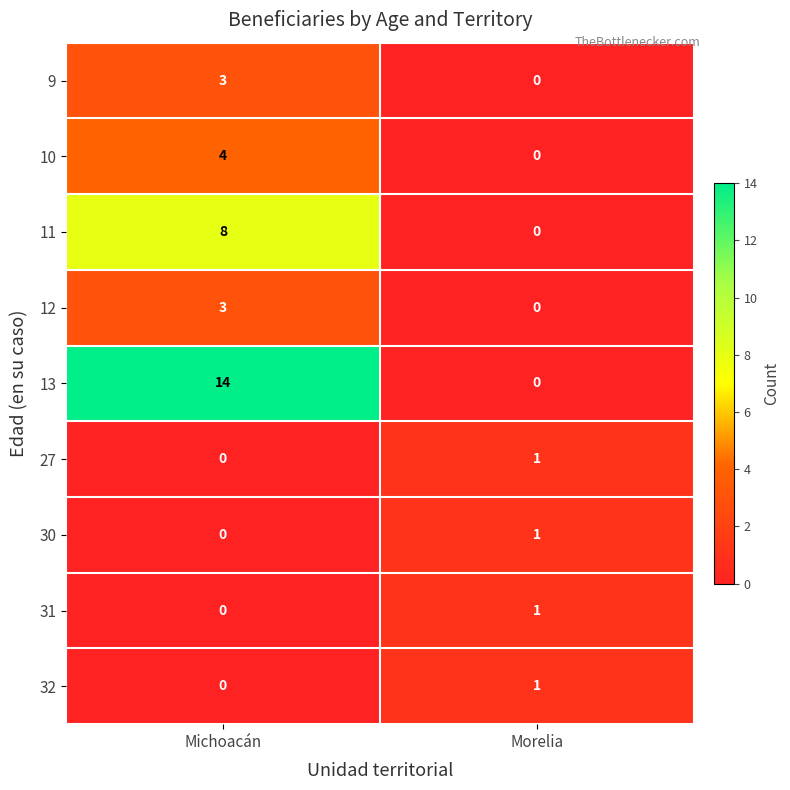

Reading right to left, transcribe all the data shown in this chart.

9: 0	3
10: 0	4
11: 0	8
12: 0	3
13: 0	14
27: 1	0
30: 1	0
31: 1	0
32: 1	0